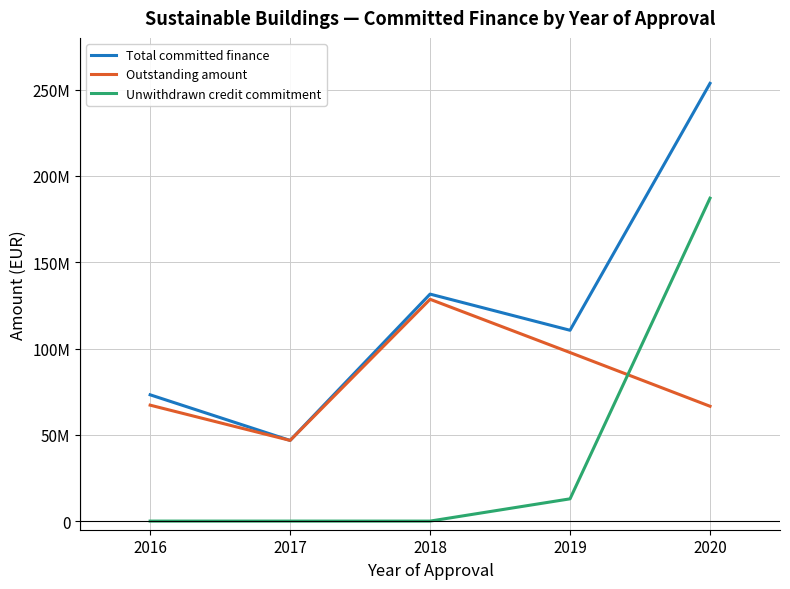

Which series has the largest range (max minus min)?

Total committed finance